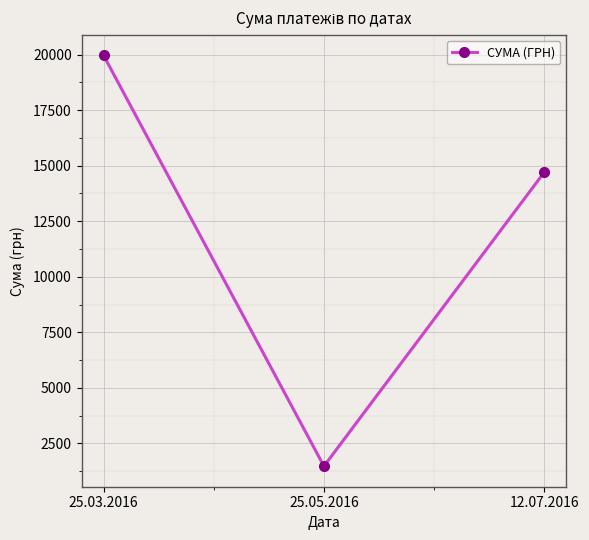

At which label does the data first exceed 14710?

25.03.2016